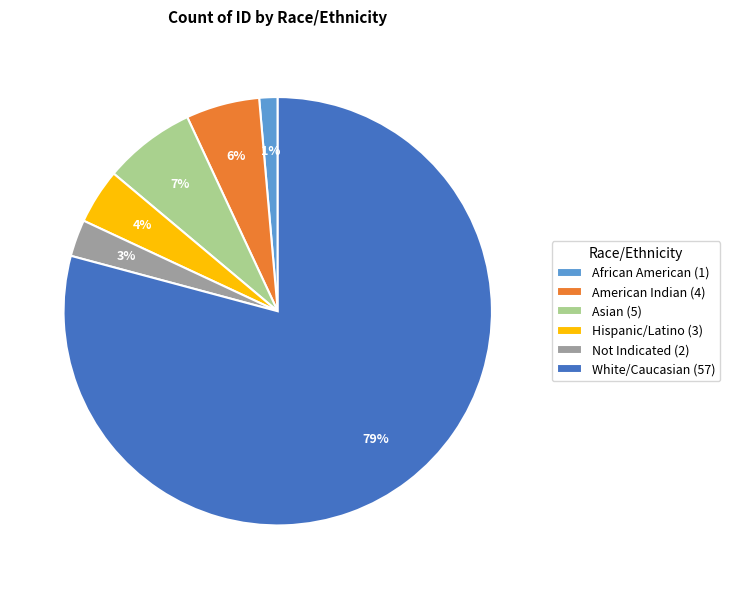

Which has a higher value, African American (1) or Asian (5)?

Asian (5)